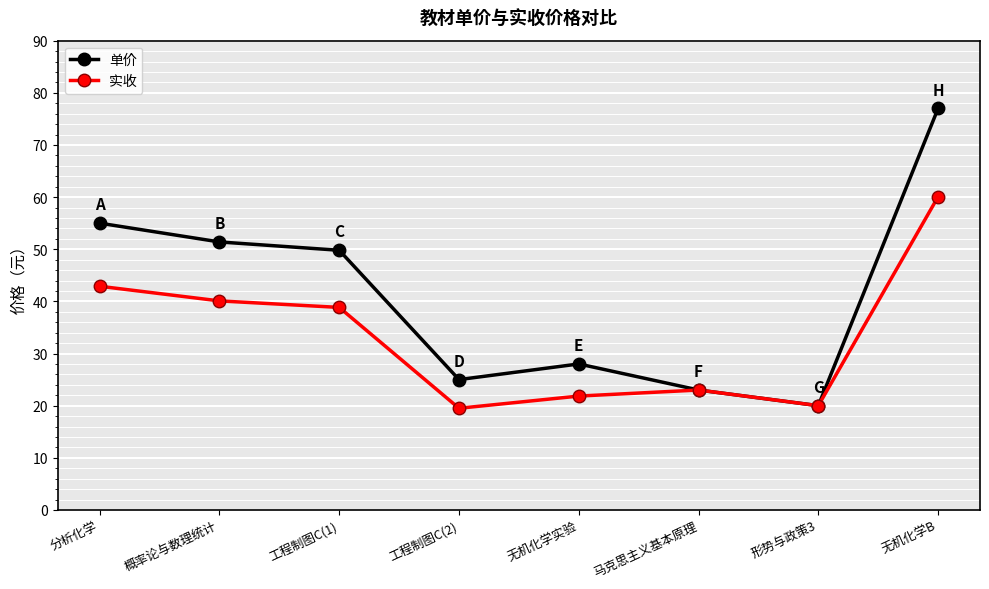

What is the difference between the maximum and minimum values in the 实收 series?

40.6